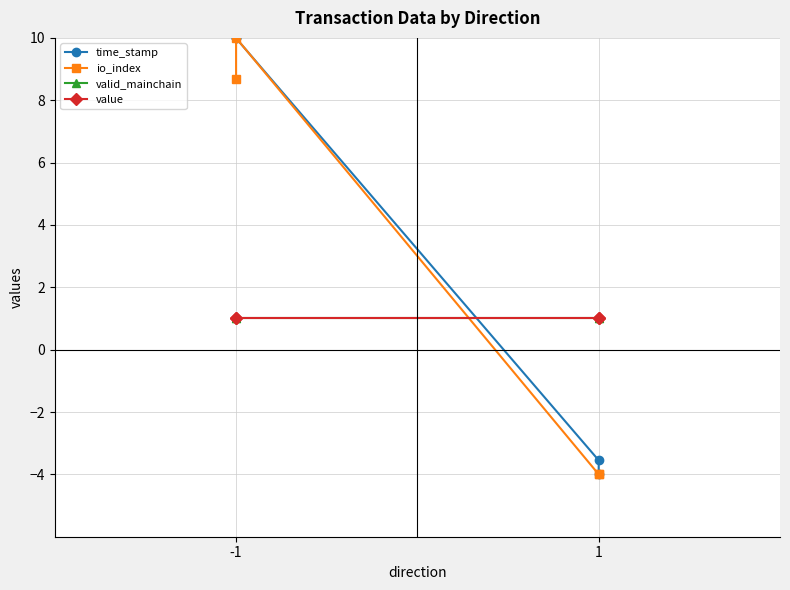

After their last crossing, which series has the higher values: time_stamp or io_index?

time_stamp